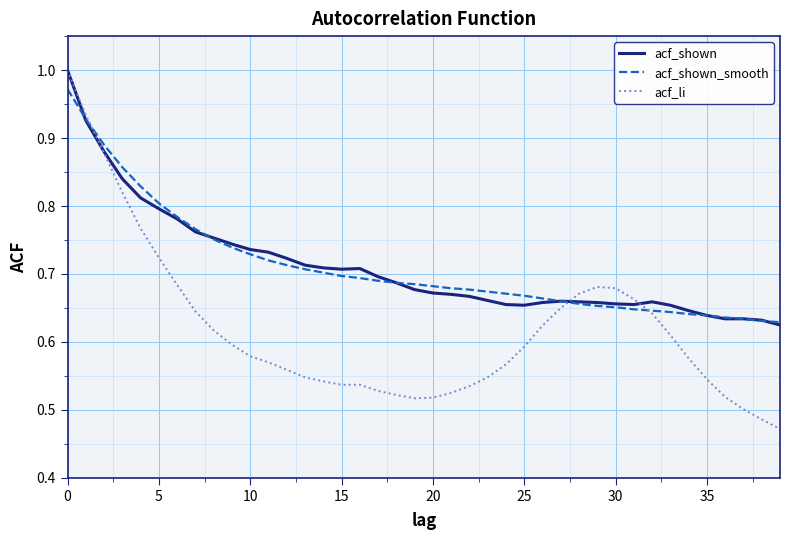

How many interior local peaks does the acf_li series have?

1